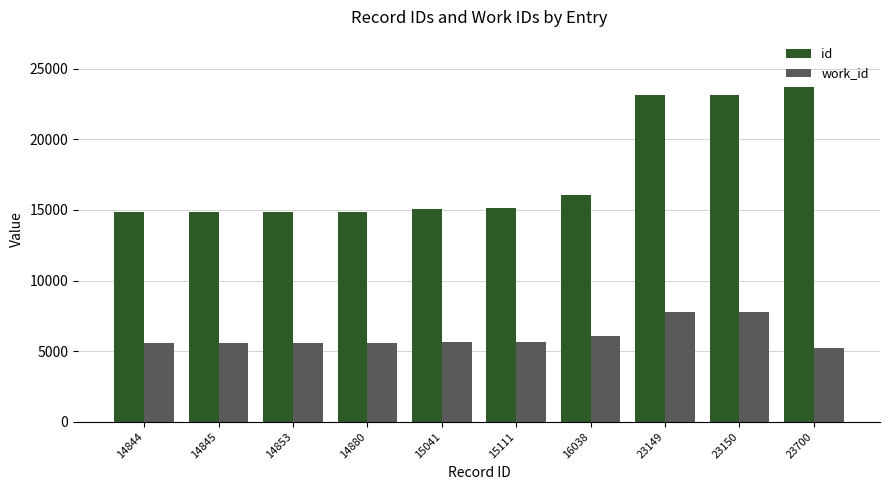

What is the average value of the id series?

17561